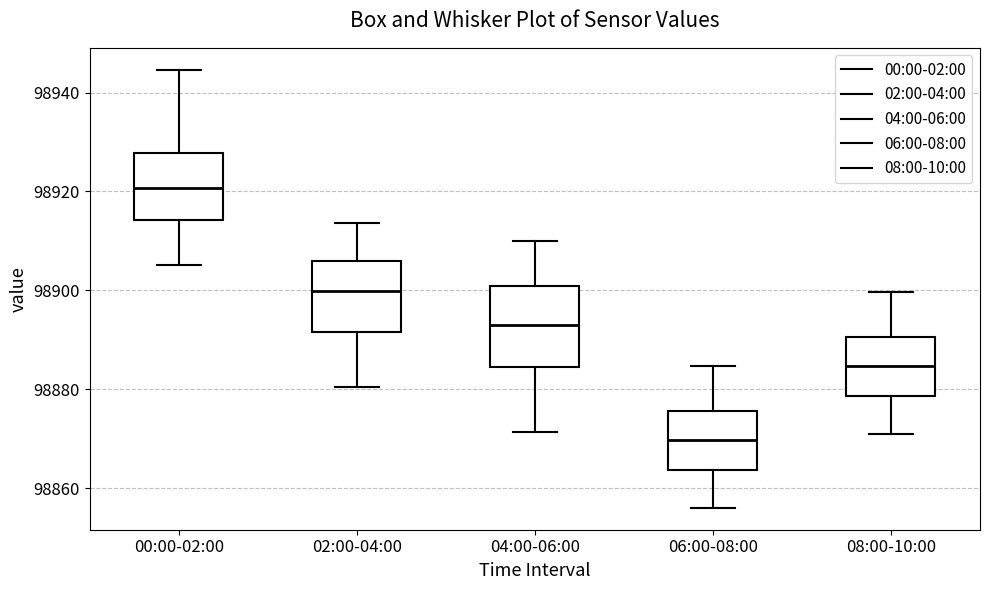

Reading left to right, read every box against the y-axis: the position of its median line, the range the box covers, and the ends of its whiskers. The values are not printed on the chart, so give them approximately, as read against the axis.

00:00-02:00: median 98920, box 98914 to 98928, whiskers 98906 to 98944
02:00-04:00: median 98900, box 98892 to 98906, whiskers 98880 to 98914
04:00-06:00: median 98894, box 98884 to 98900, whiskers 98872 to 98910
06:00-08:00: median 98870, box 98864 to 98876, whiskers 98856 to 98884
08:00-10:00: median 98884, box 98878 to 98890, whiskers 98872 to 98900